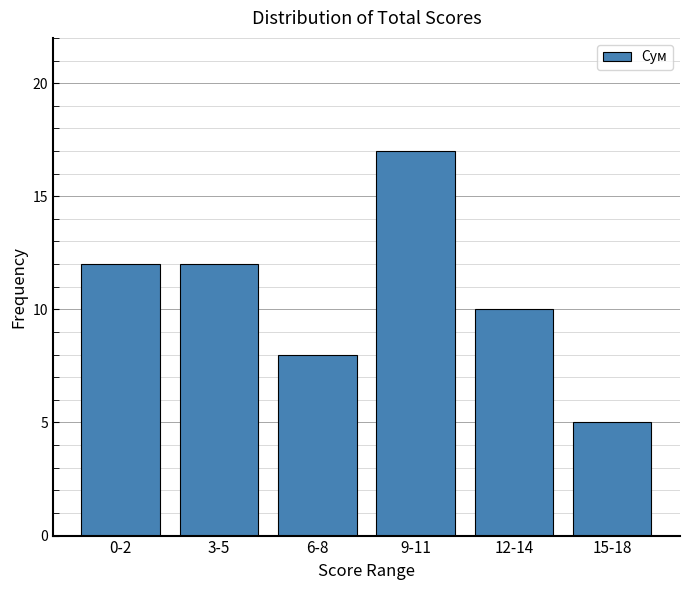

Reading right to left, what are all the values shown in this chart?

15-18=5	12-14=10	9-11=17	6-8=8	3-5=12	0-2=12